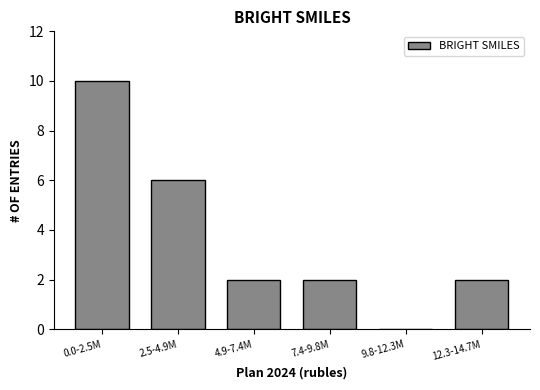

Reading left to right, what are all the values shown in this chart?

0.0-2.5M=10	2.5-4.9M=6	4.9-7.4M=2	7.4-9.8M=2	9.8-12.3M=0	12.3-14.7M=2